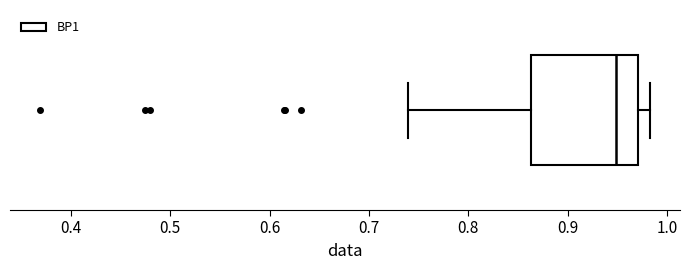

Read this box plot against the x-axis: the position of the median line, the range covered by the box, and the ends of both whiskers. The values are not printed on the chart, so give them approximately, as read against the axis.

median 0.95, box 0.86 to 0.97, whiskers 0.74 to 0.98